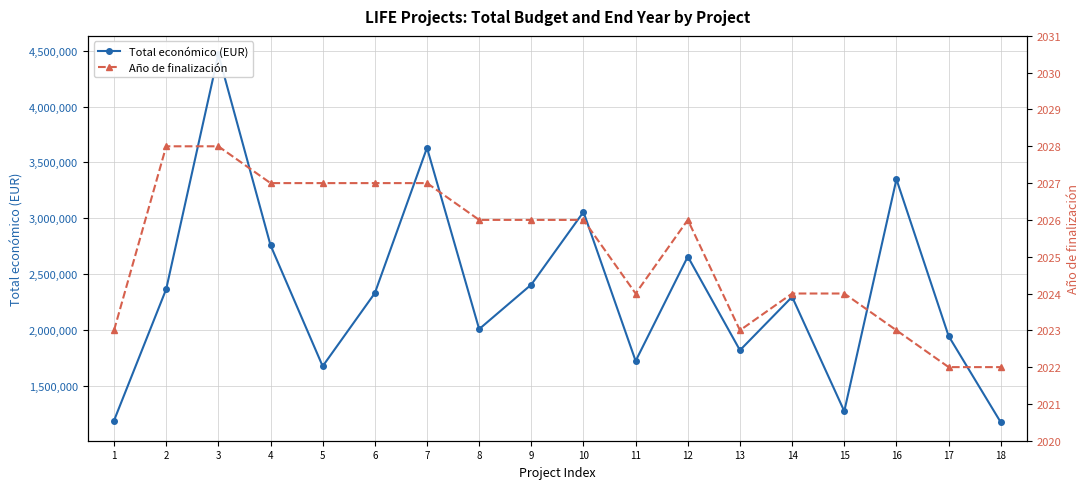

Which label corresponds to the smallest value in the chart?

17